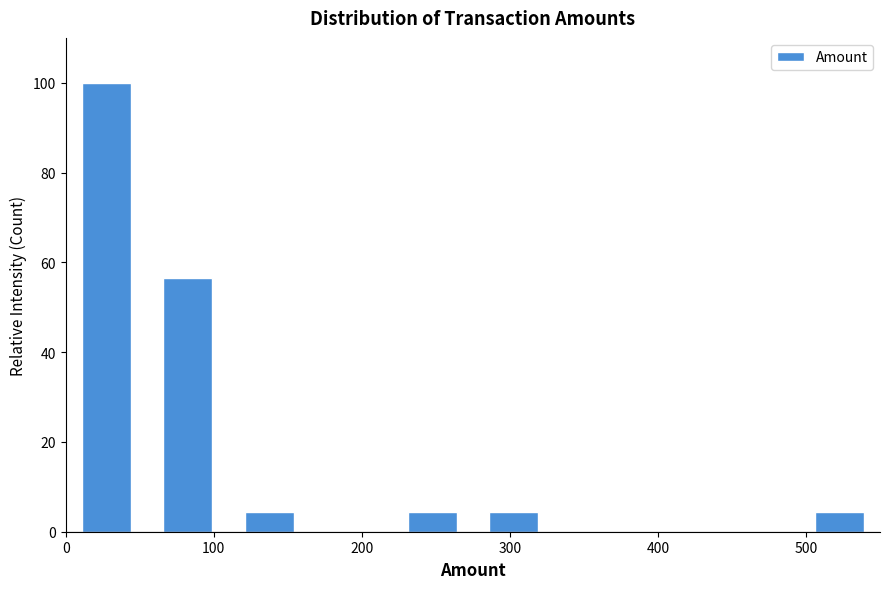

Reading left to right, list every bar in this chart as the range it spans on the x-axis followed by its height. Neither the bar edges nor the heights are printed on the chart, so give them approximately, as read against the axes.

0 to 55: 100
55 to 110: 56
110 to 165: 4
165 to 220: 0
220 to 275: 4
275 to 330: 4
330 to 385: 0
385 to 440: 0
440 to 495: 0
495 to 550: 4